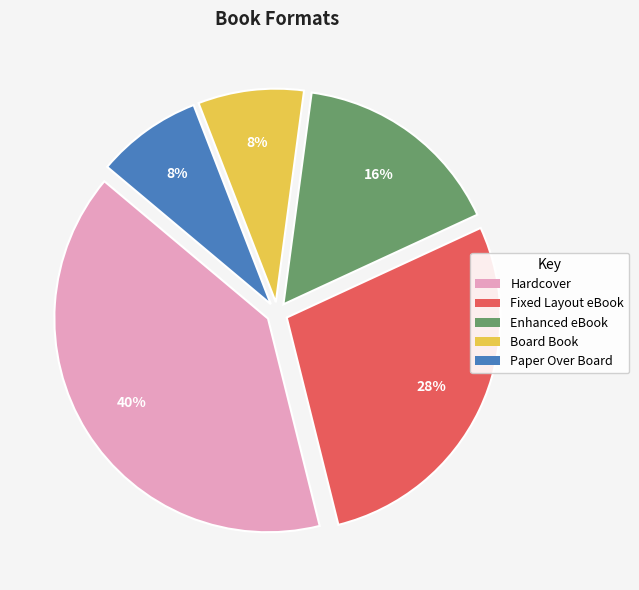

Combined, do Paper Over Board and Board Book account for over 50%?

No